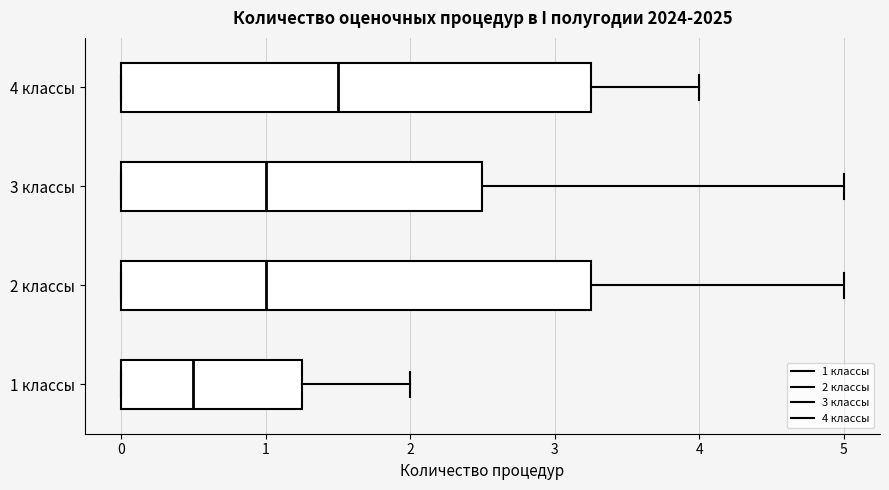

Which box's median line is the furthest to the right?

4 классы